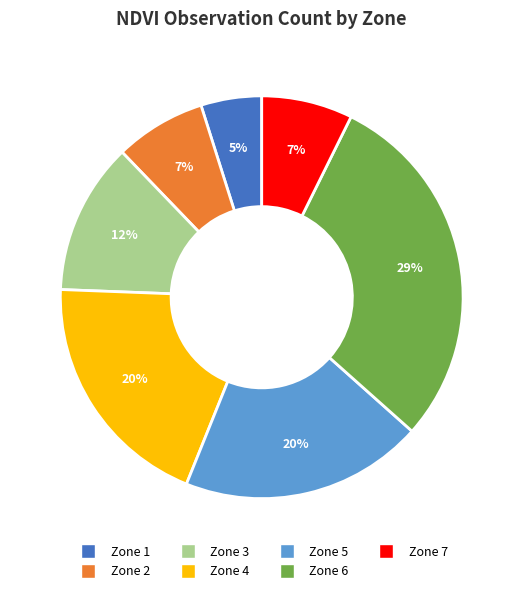

Combined, do Zone 4 and Zone 6 account for over 50%?

No